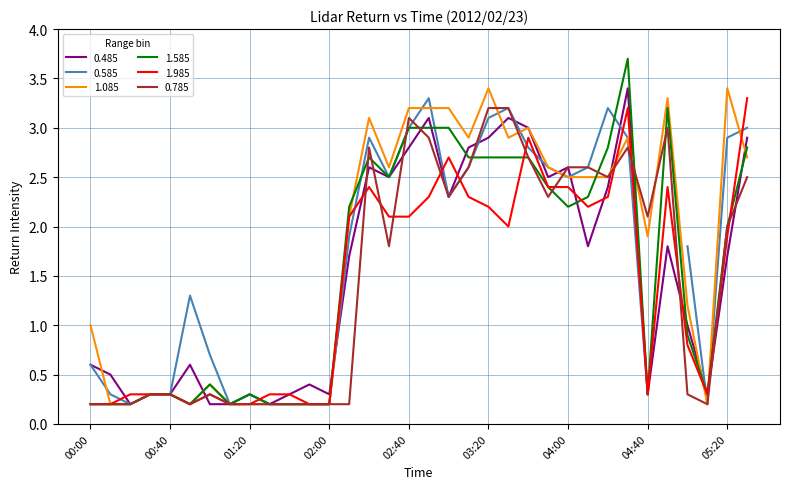

What is the spread (max minus min) of values at 04:10?

0.8